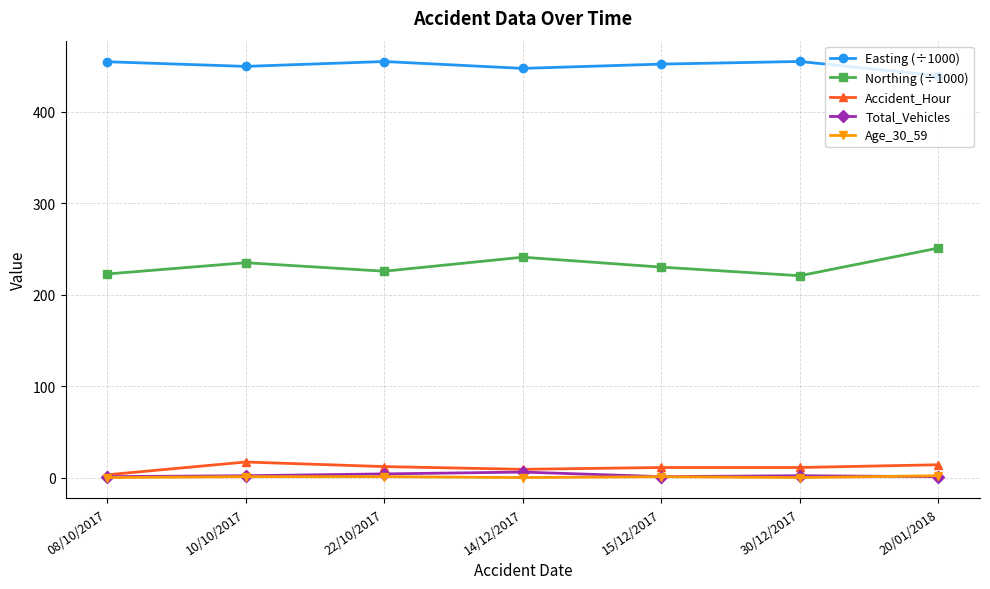

How many lines are shown in the chart?

5